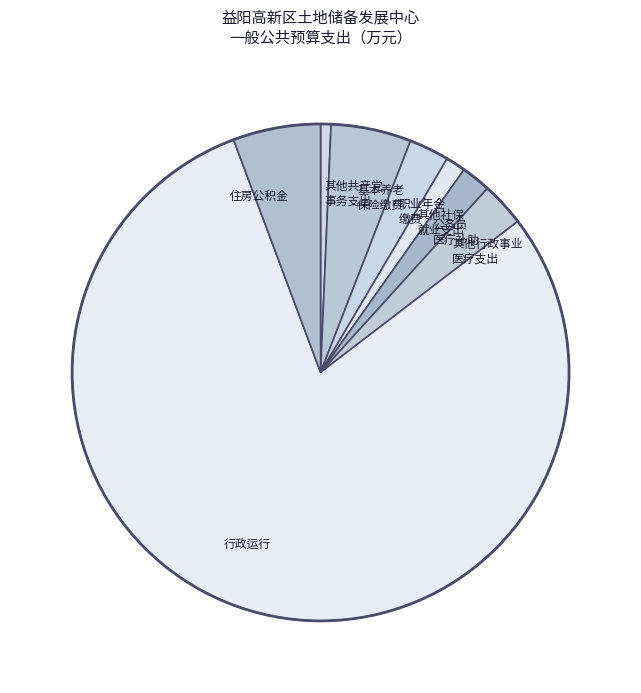

Do 其他社保 就业支出 and 住房公积金 together represent more than half of the pie?

No